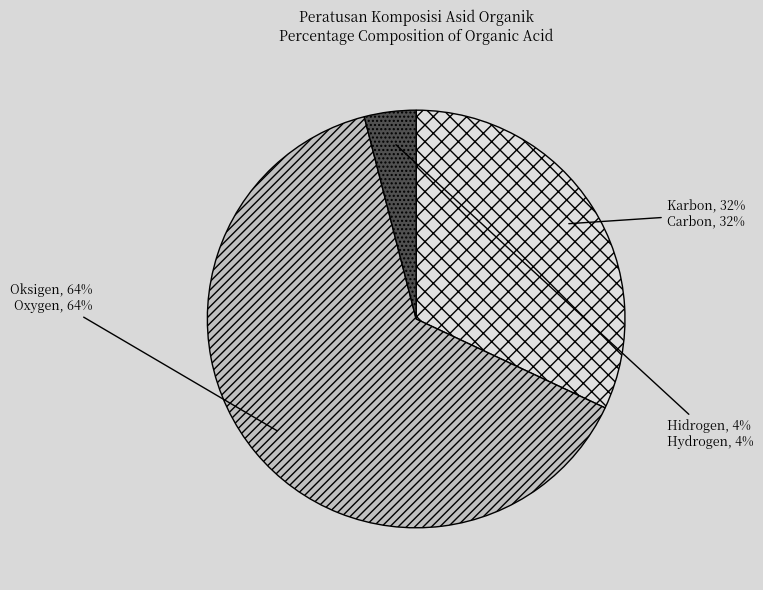

Count the number of slices in the pie.

3